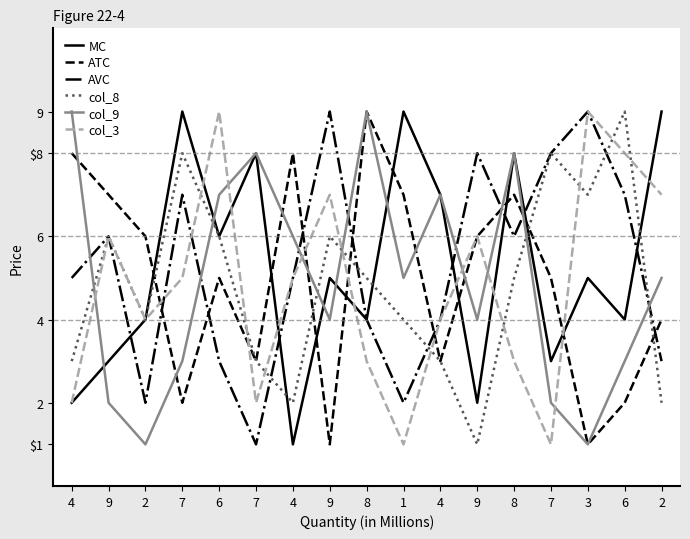

Does the chart have visible grid lines?

No